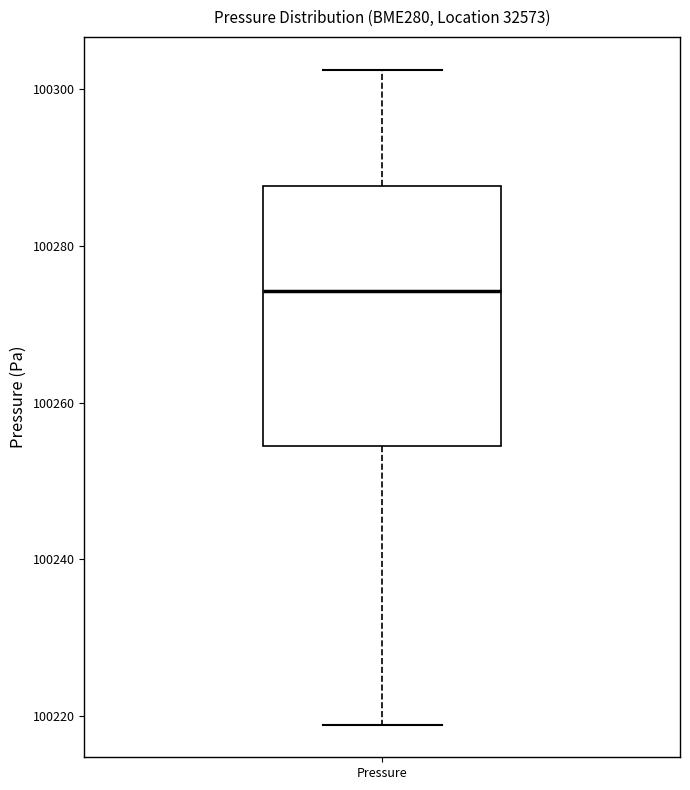

Transcribe this box plot: give where the median line is, the range the box spans, and where the two whiskers end, as read against the y-axis. The values are not printed on the chart, so give them approximately, as read against the axis.

median 100274, box 100254 to 100288, whiskers 100218 to 100302